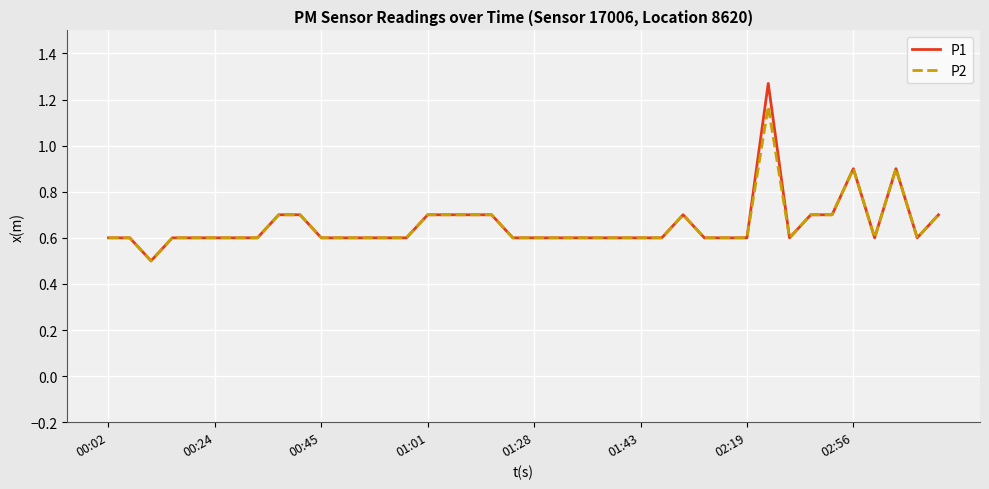

Which series has the widest spread of values?

P1